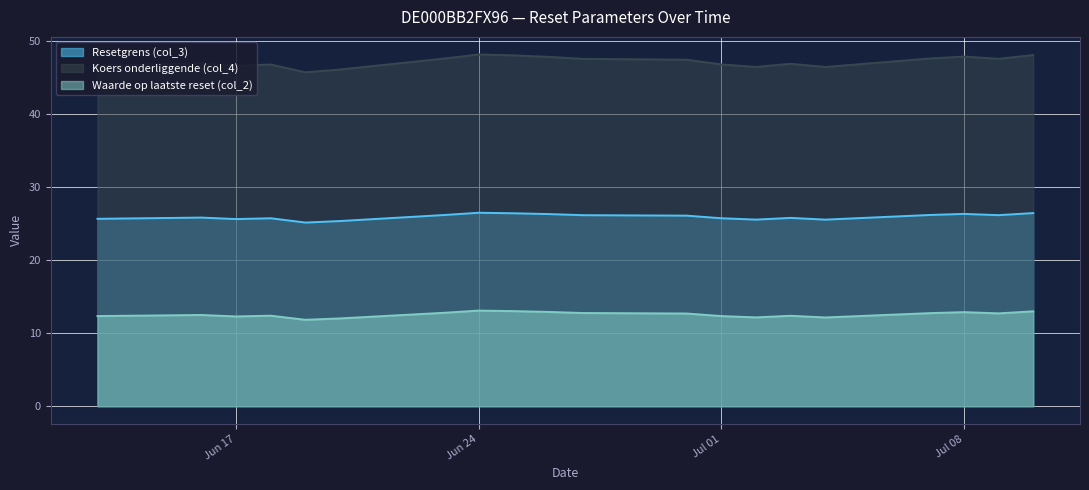

True or false: Waarde op laatste reset (col_2) and Resetgrens (col_3) intersect in this chart.

False